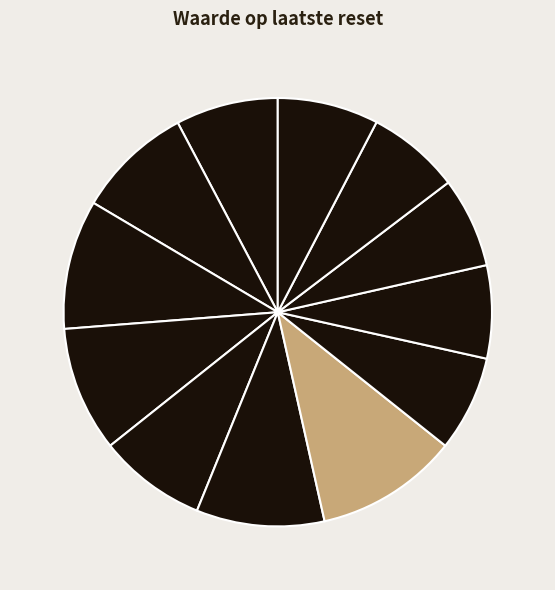

Count the number of slices in the pie.

12